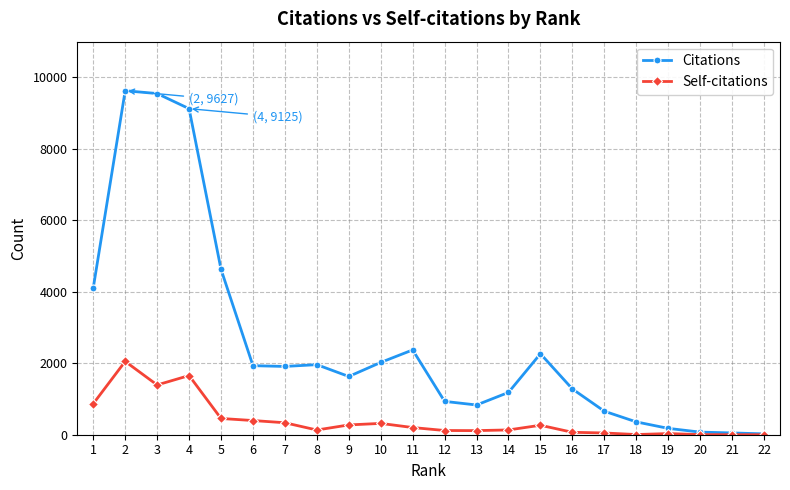

Does the chart have visible grid lines?

Yes